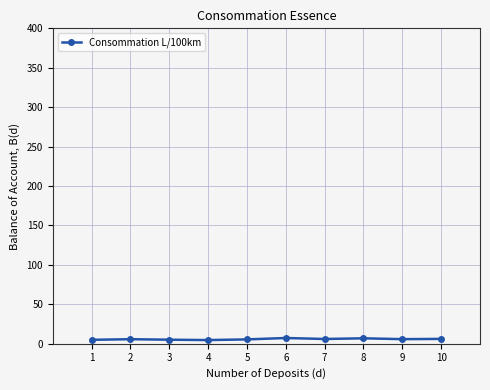

What is the sum of all values?

57.7